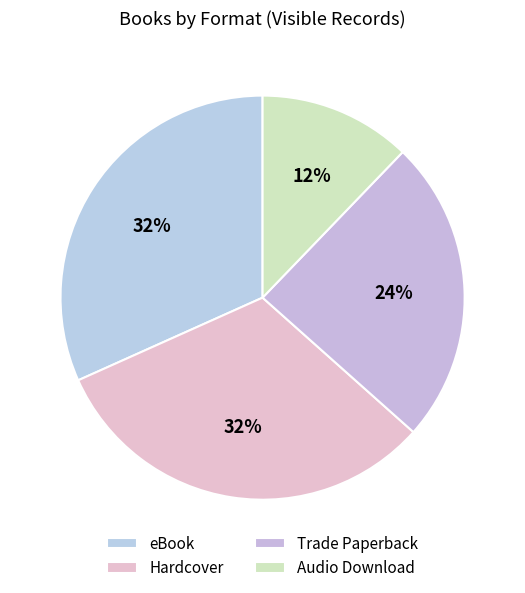

Which slice is the smallest?

Audio Download